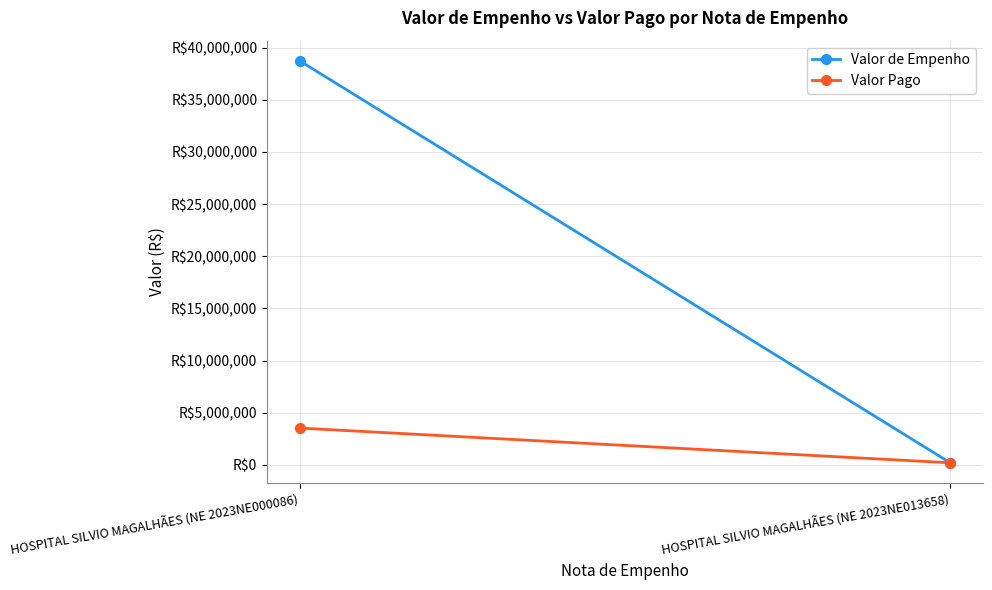

True or false: Valor Pago has a value of 4800367.4 at HOSPITAL SILVIO MAGALHÃES (NE 2023NE000086).

False